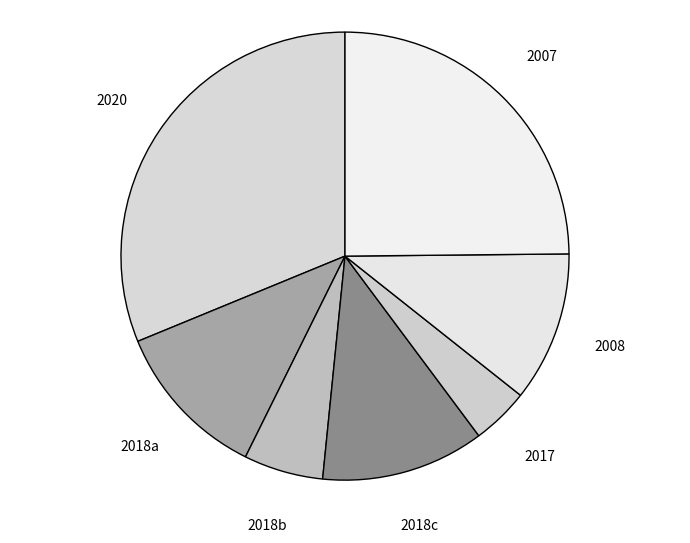

Count the number of slices in the pie.

7